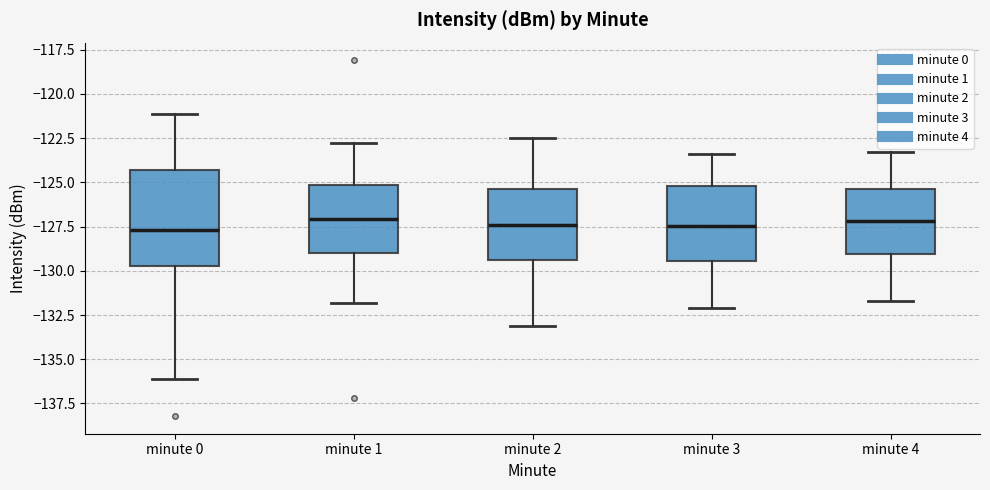

Reading left to right, transcribe this box plot: for each box, give where its median line is, the range the box spans, and where its two whiskers end, as read against the y-axis. The values are not printed on the chart, so give them approximately, as read against the axis.

minute 0: median -127.5, box -129.5 to -124.5, whiskers -136.0 to -121.0
minute 1: median -127.0, box -129.0 to -125.0, whiskers -132.0 to -123.0
minute 2: median -127.5, box -129.5 to -125.5, whiskers -133.0 to -122.5
minute 3: median -127.5, box -129.5 to -125.0, whiskers -132.0 to -123.5
minute 4: median -127.0, box -129.0 to -125.5, whiskers -131.5 to -123.5